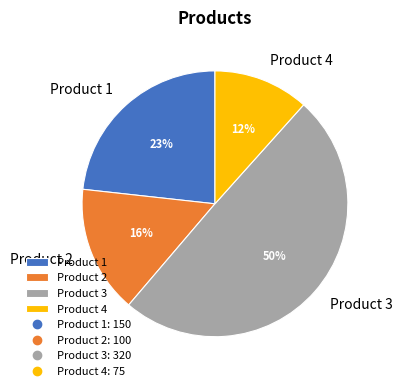

Rank the categories by value from lowest to highest.

Product 4, Product 2, Product 1, Product 3